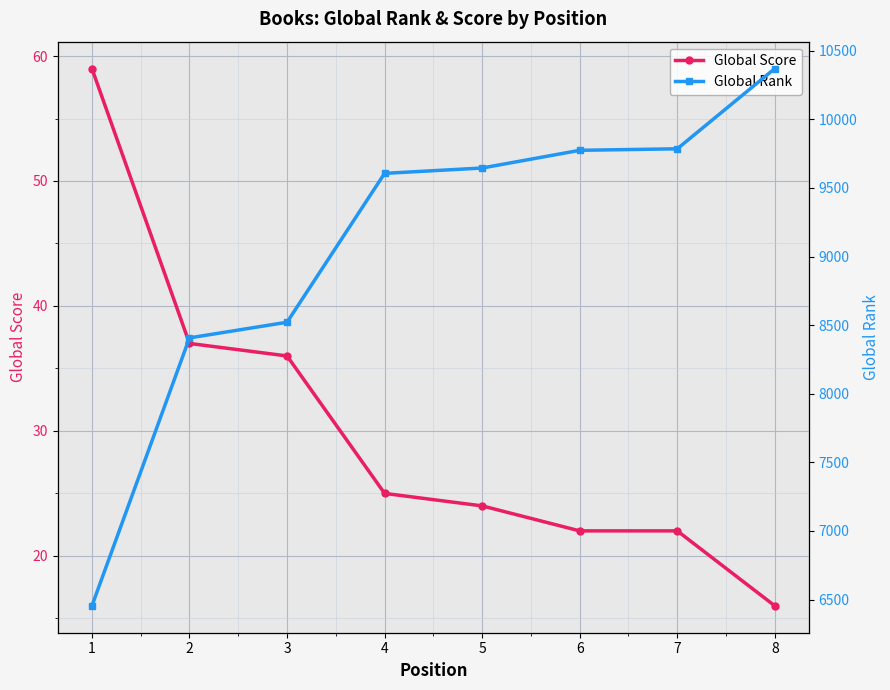

Which series has the largest range (max minus min)?

Global Rank